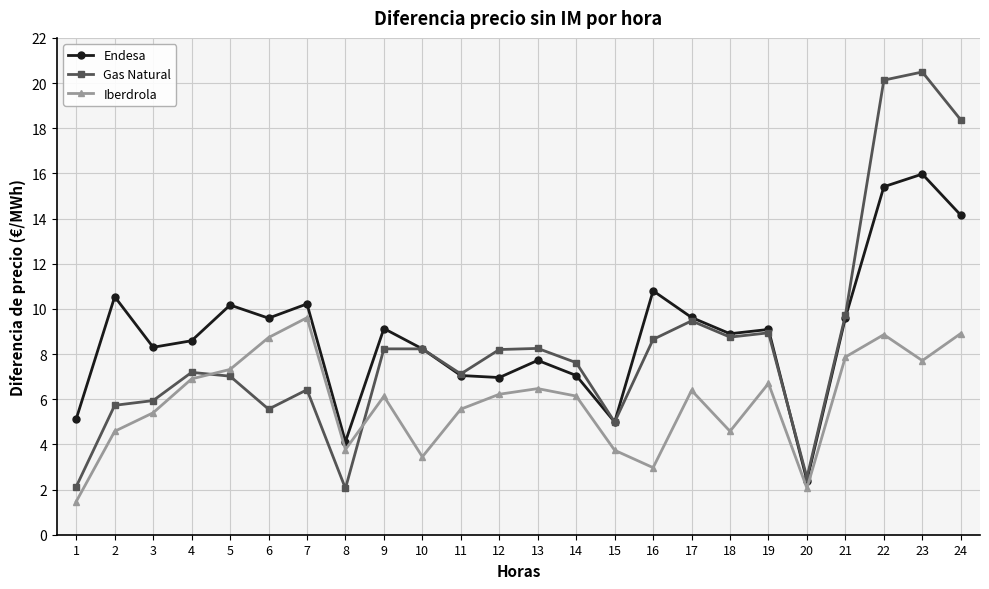

What is the average value of the Iberdrola series?

5.9